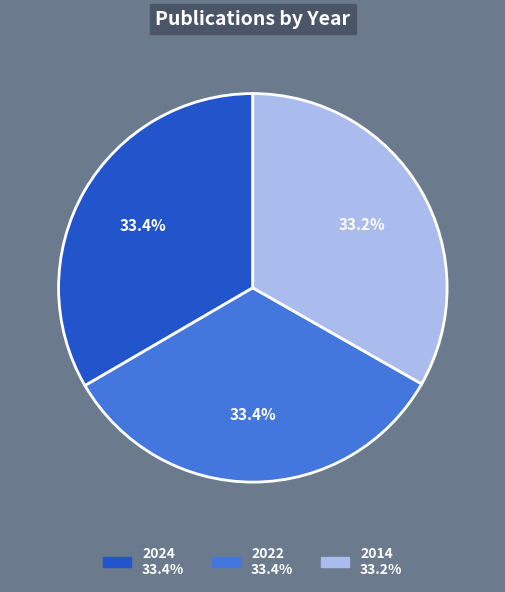

Approximately how many times larger is the value at 2022 compared to 2014?

1.0